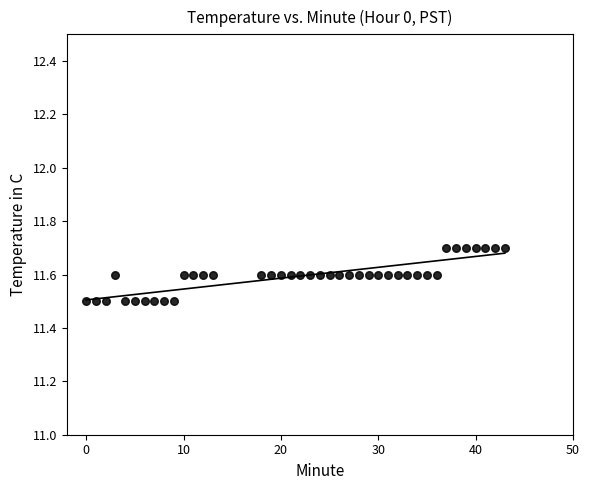

What is the range of X values (max minus min)?

43.0